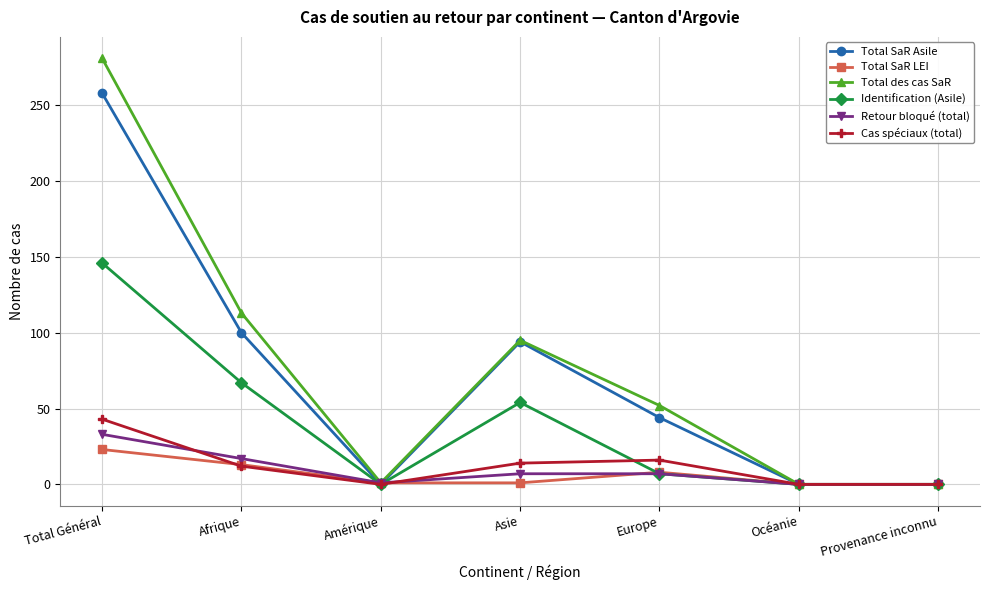

Which label corresponds to the largest value in the chart?

Total Général